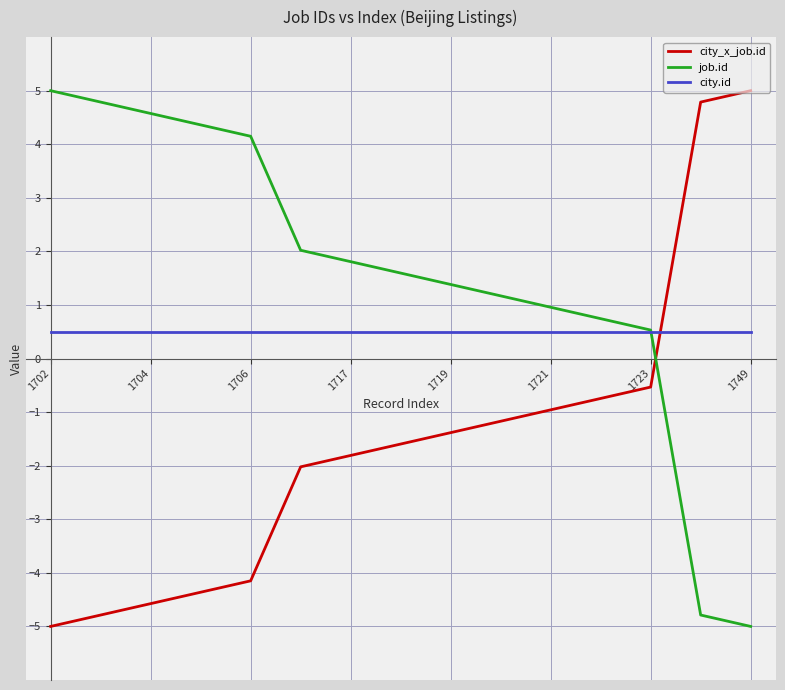

How many lines are shown in the chart?

3